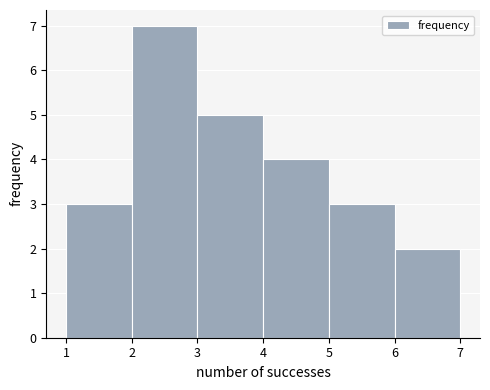

Reading left to right, list every bar in this chart as the range it spans on the x-axis followed by its height. The values are not printed on the chart, so give them approximately, as read against the axis.

1 to 2: 3
2 to 3: 7
3 to 4: 5
4 to 5: 4
5 to 6: 3
6 to 7: 2